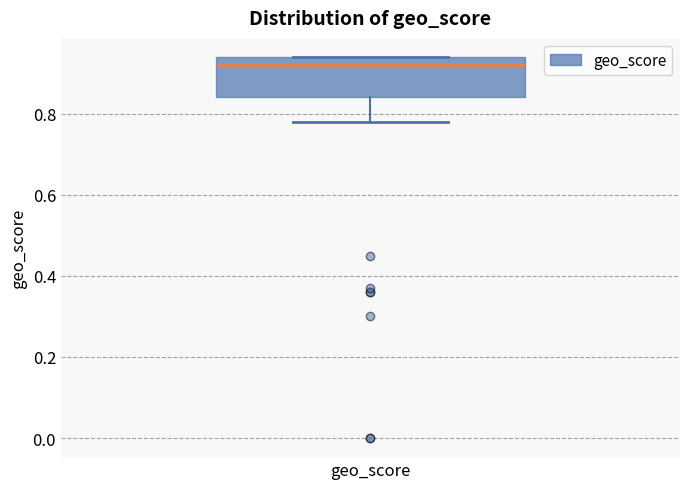

Where does the lower whisker of the box for geo_score end on the y-axis? The values are not printed on the chart, so give them approximately, as read against the axis.

0.78